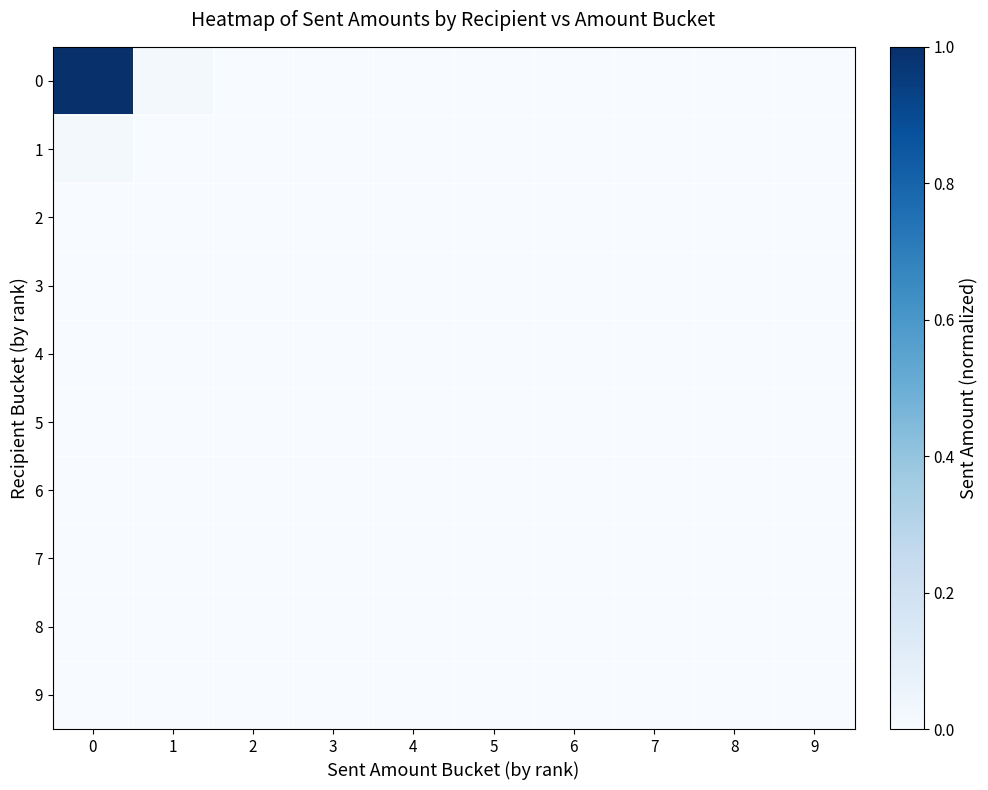

Count the number of data series in this chart.

10